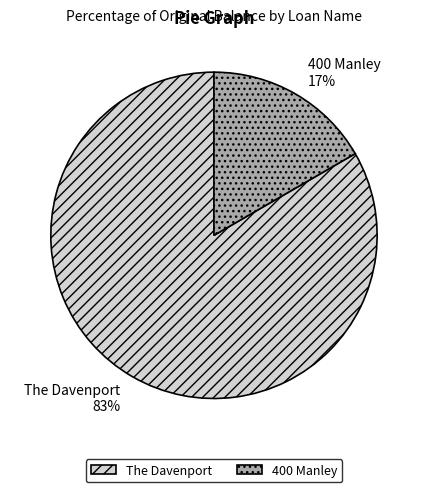

To the nearest percent, what is the average slice percentage?

50%